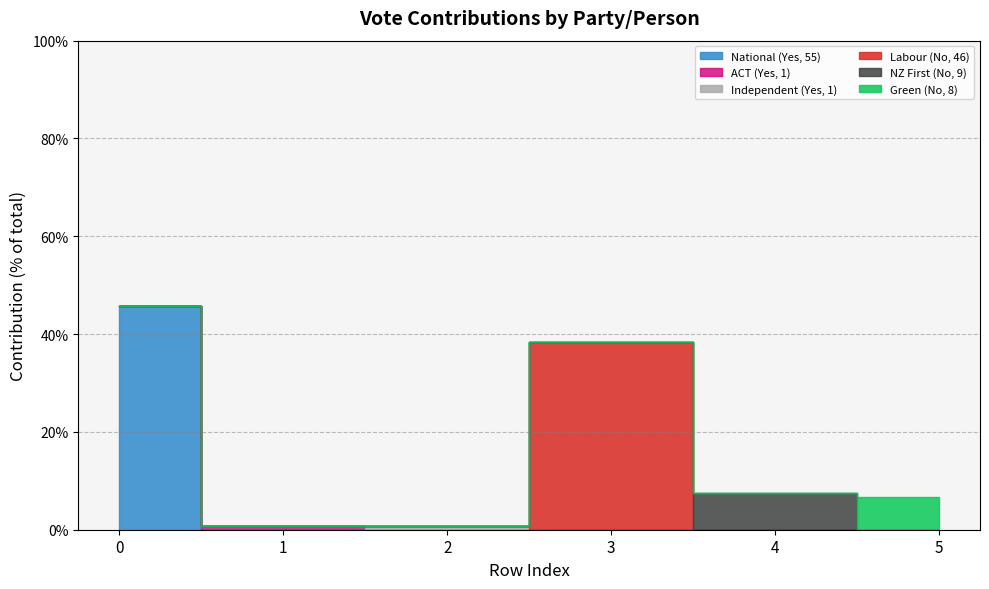

True or false: Yes (National) has more than 0 interior local peaks.

False